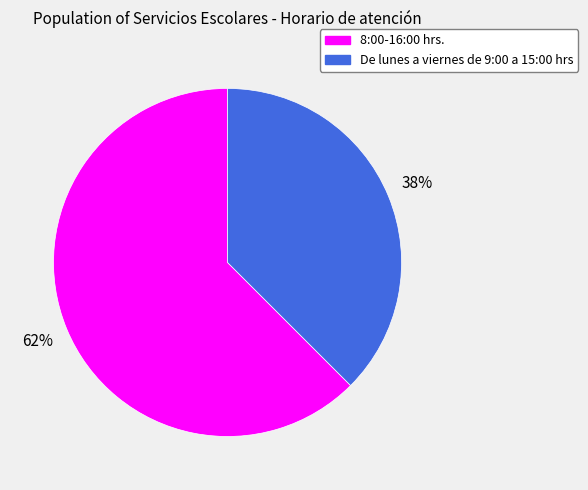

Does 8:00-16:00 hrs. account for over 50% of the chart?

Yes